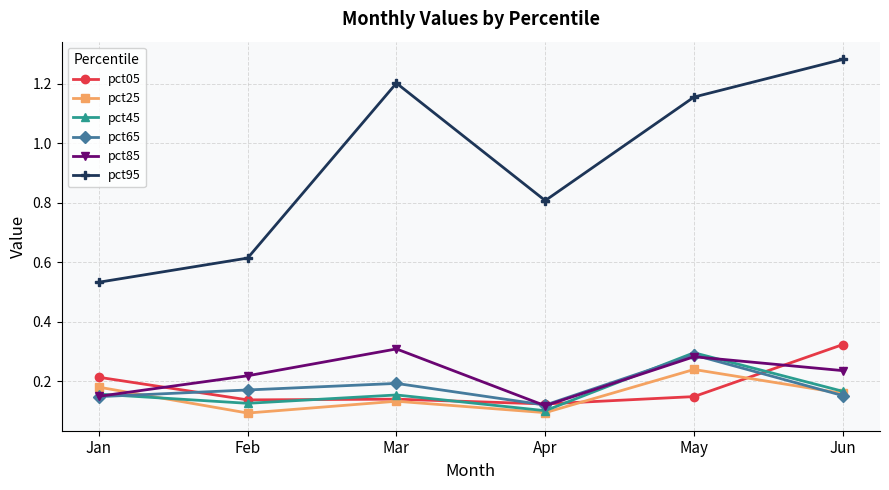

Between Apr and Jun, which series saw the biggest shift?

pct95